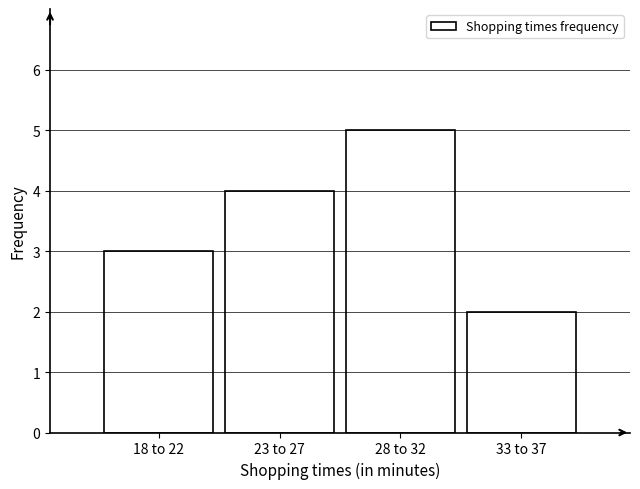

Reading right to left, extract all data points from this chart.

2	5	4	3